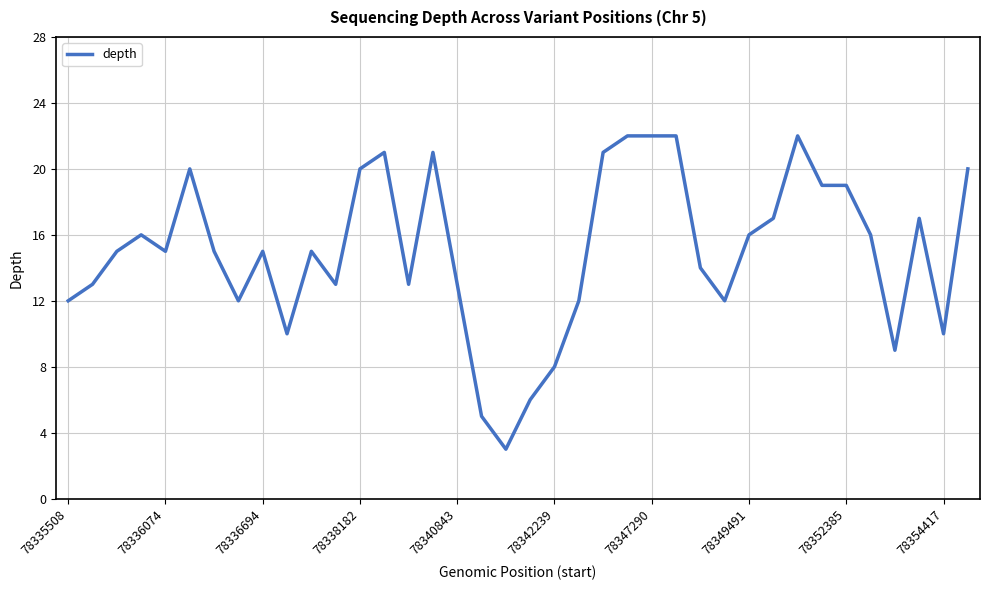

What is the minimum value shown in the chart?

3